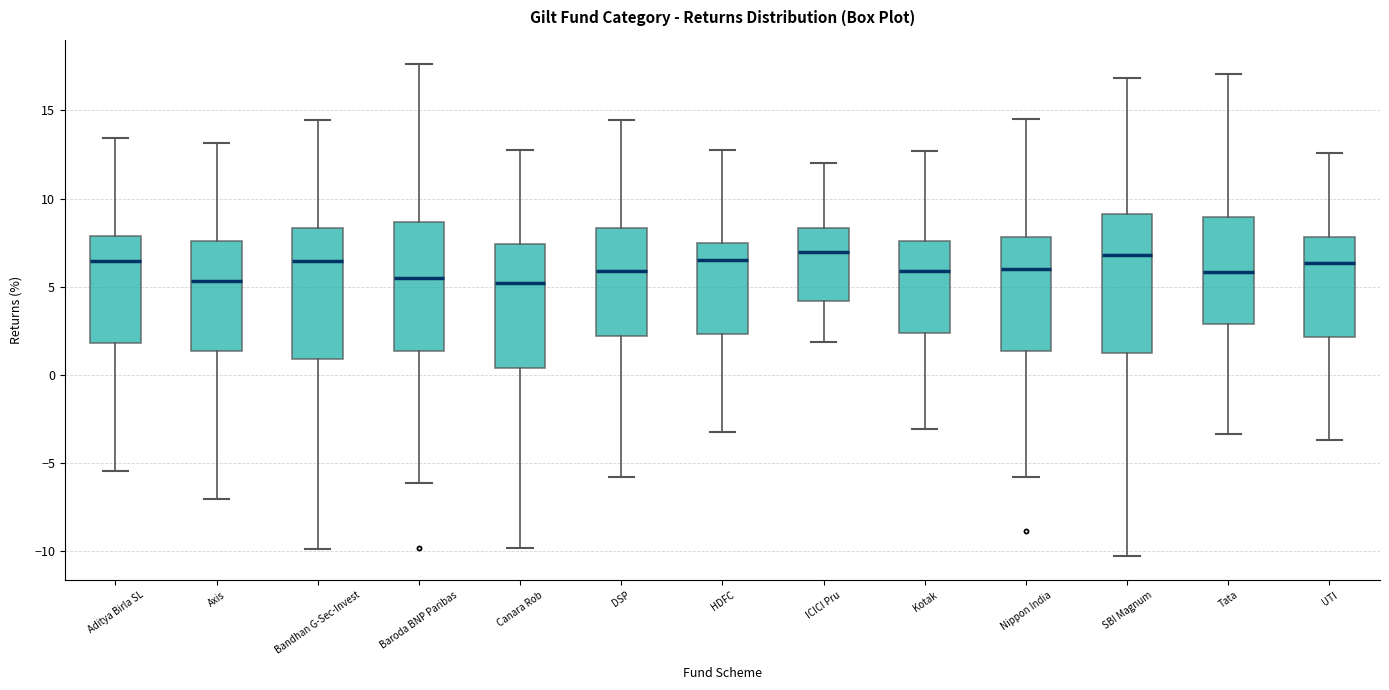

Reading left to right, read every box against the y-axis: the position of its median line, the range the box covers, and the ends of its whiskers. The values are not printed on the chart, so give them approximately, as read against the axis.

Aditya Birla SL: median 6.5, box 2.0 to 8.0, whiskers -5.5 to 13.5
Axis: median 5.5, box 1.5 to 7.5, whiskers -7.0 to 13.0
Bandhan G-Sec-Invest: median 6.5, box 1.0 to 8.5, whiskers -10.0 to 14.5
Baroda BNP Paribas: median 5.5, box 1.5 to 8.5, whiskers -6.0 to 17.5
Canara Rob: median 5.0, box 0.5 to 7.5, whiskers -10.0 to 13.0
DSP: median 6.0, box 2.0 to 8.5, whiskers -6.0 to 14.5
HDFC: median 6.5, box 2.5 to 7.5, whiskers -3.0 to 12.5
ICICI Pru: median 7.0, box 4.0 to 8.5, whiskers 2.0 to 12.0
Kotak: median 6.0, box 2.5 to 7.5, whiskers -3.0 to 12.5
Nippon India: median 6.0, box 1.5 to 8.0, whiskers -6.0 to 14.5
SBI Magnum: median 7.0, box 1.5 to 9.0, whiskers -10.0 to 17.0
Tata: median 6.0, box 3.0 to 9.0, whiskers -3.5 to 17.0
UTI: median 6.5, box 2.0 to 8.0, whiskers -3.5 to 12.5